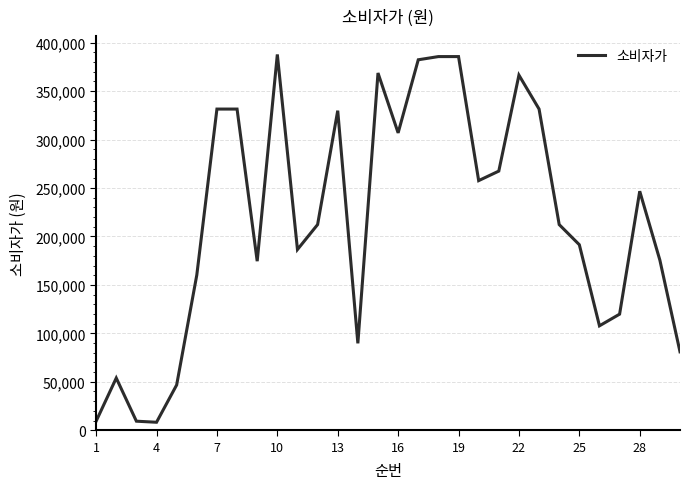

What is the difference between the second highest and minimum values?

377465